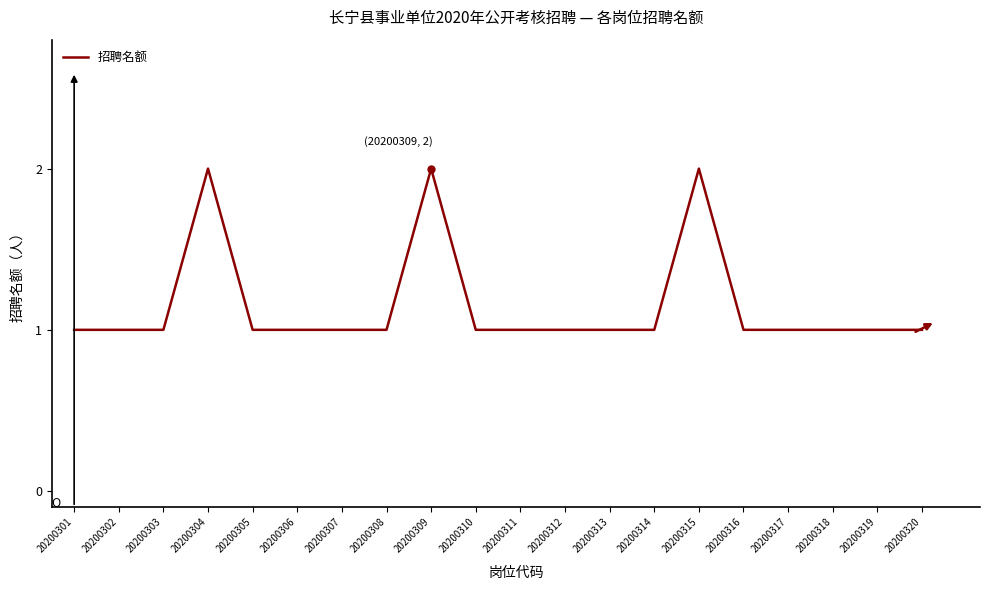

Approximately how many times larger is the value at 20200314 compared to 20200302?

1.0